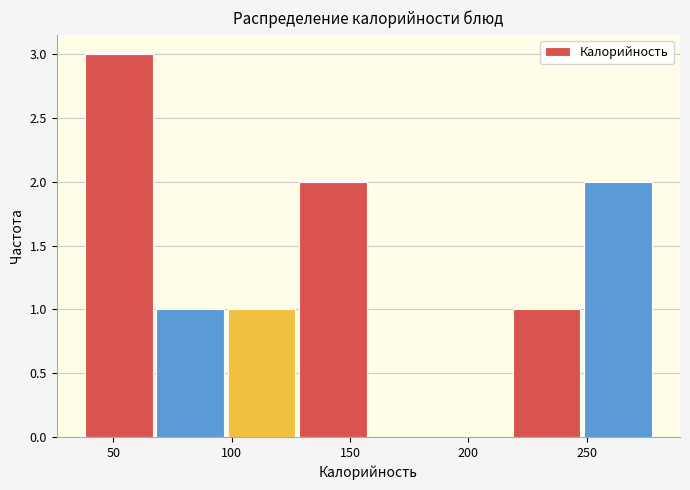

How tall is the bar that spans 250 to 280 on the x-axis? Neither the bar edges nor the heights are printed on the chart, so give them approximately, as read against the axes.

2